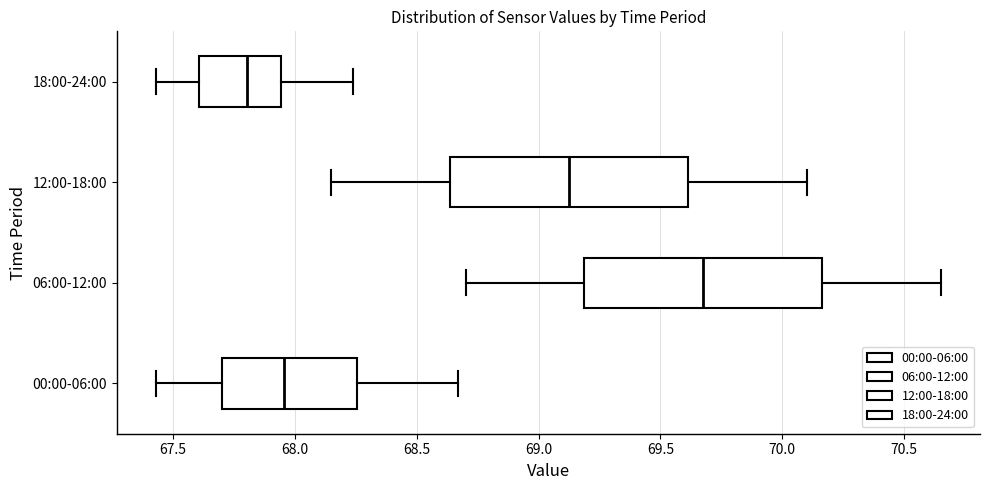

Which box's median line is the furthest to the right?

06:00-12:00